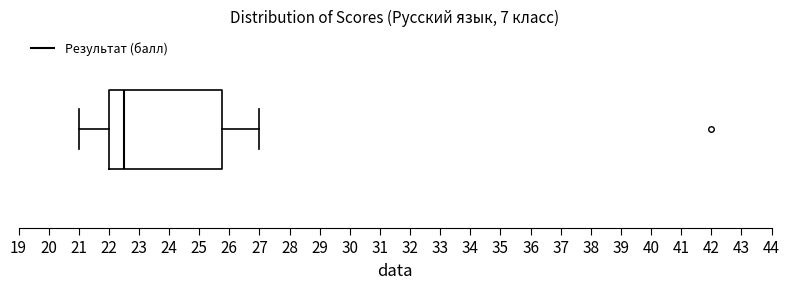

Read this box plot against the x-axis: the position of the median line, the range covered by the box, and the ends of both whiskers. The values are not printed on the chart, so give them approximately, as read against the axis.

median 22.5, box 22.0 to 25.8, whiskers 21.0 to 27.0